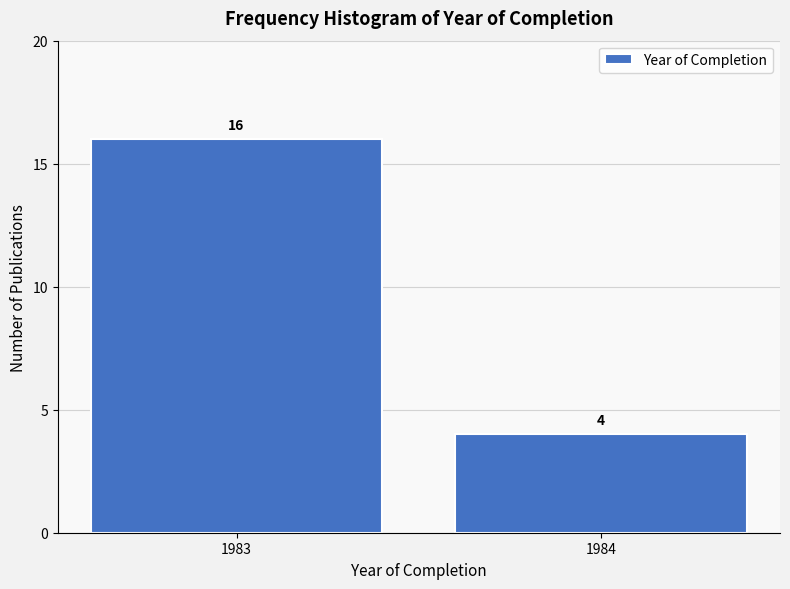

Reading left to right, what are all the values shown in this chart?

1983=16	1984=4